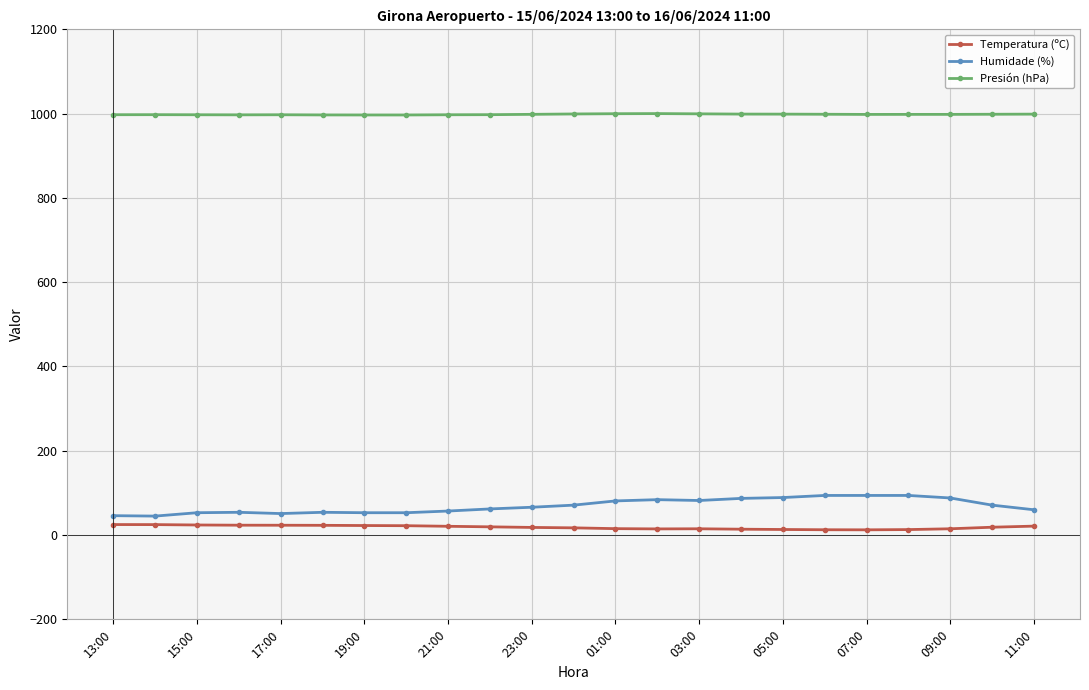

How many lines are shown in the chart?

3